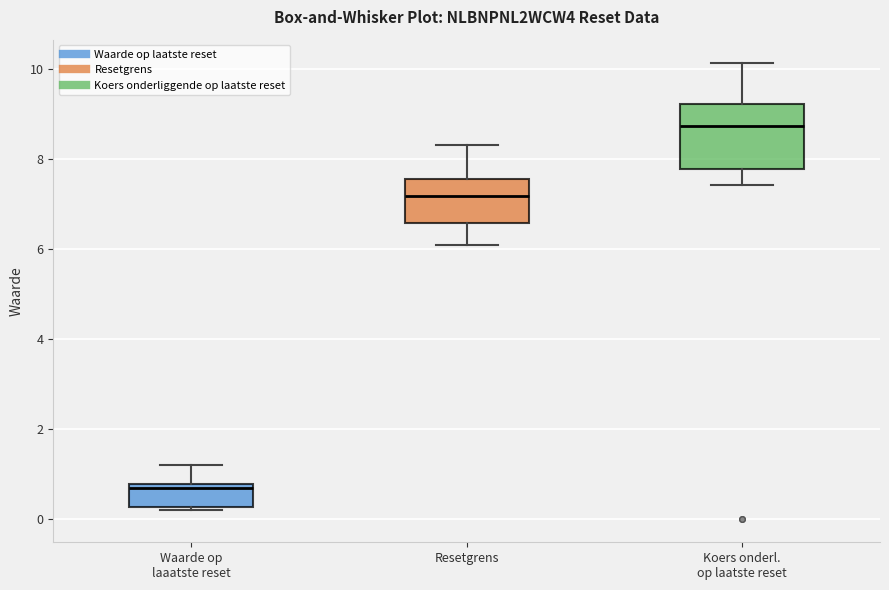

Which box has the lowest median line?

Waarde op laaatste reset